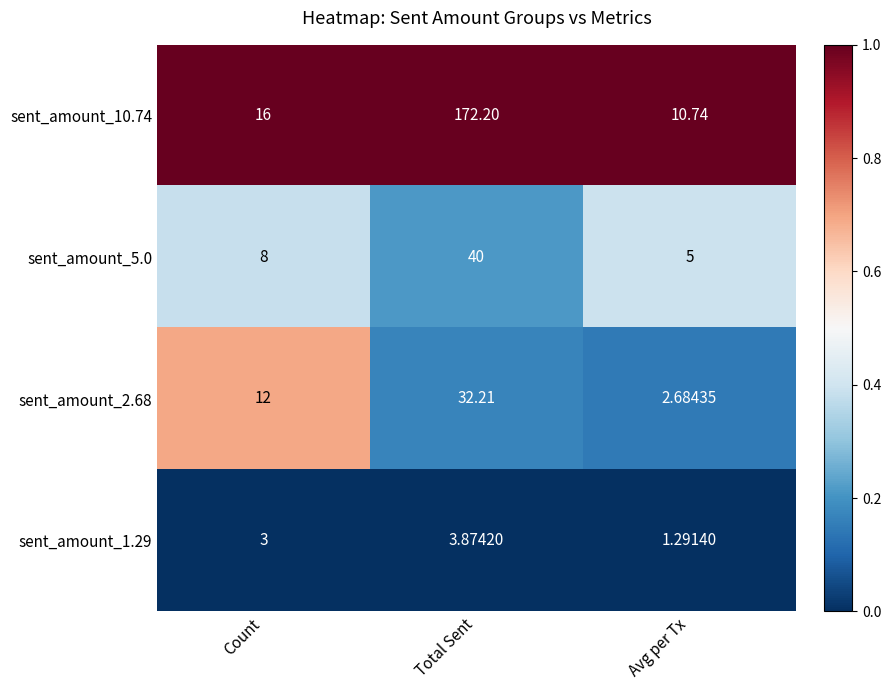

Where is sent_amount_2.68 nearest to the value 17?

Count